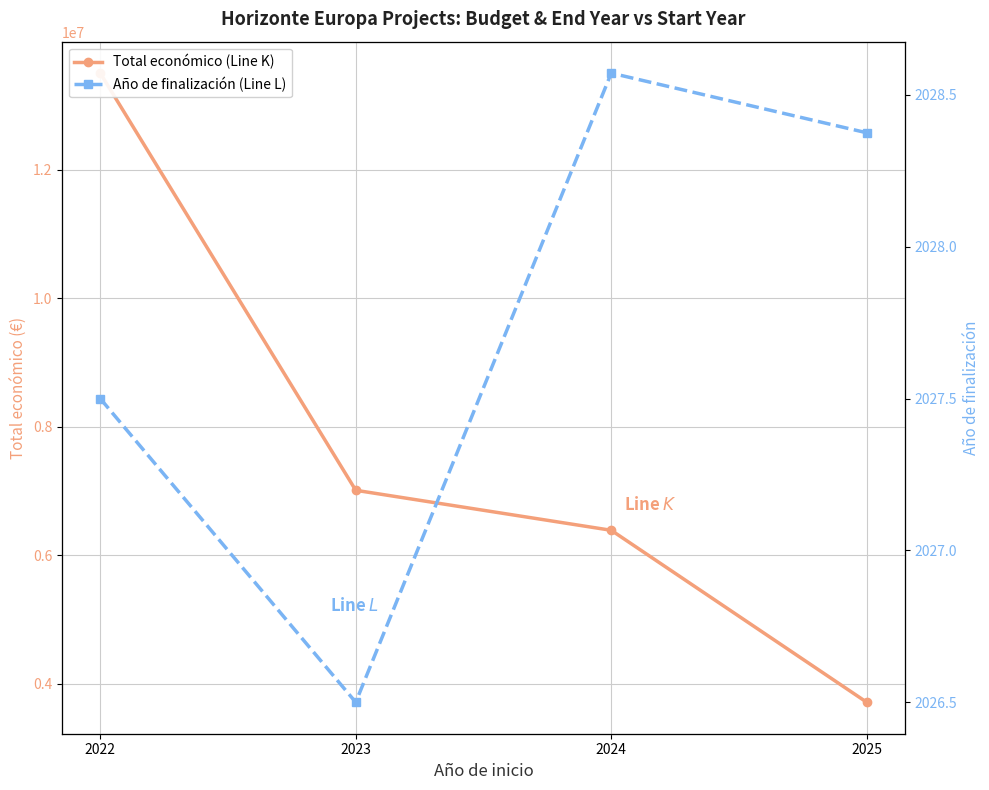

Rank the series by their average value, from lowest to highest.

Año de finalización (Line L), Total económico (Line K)